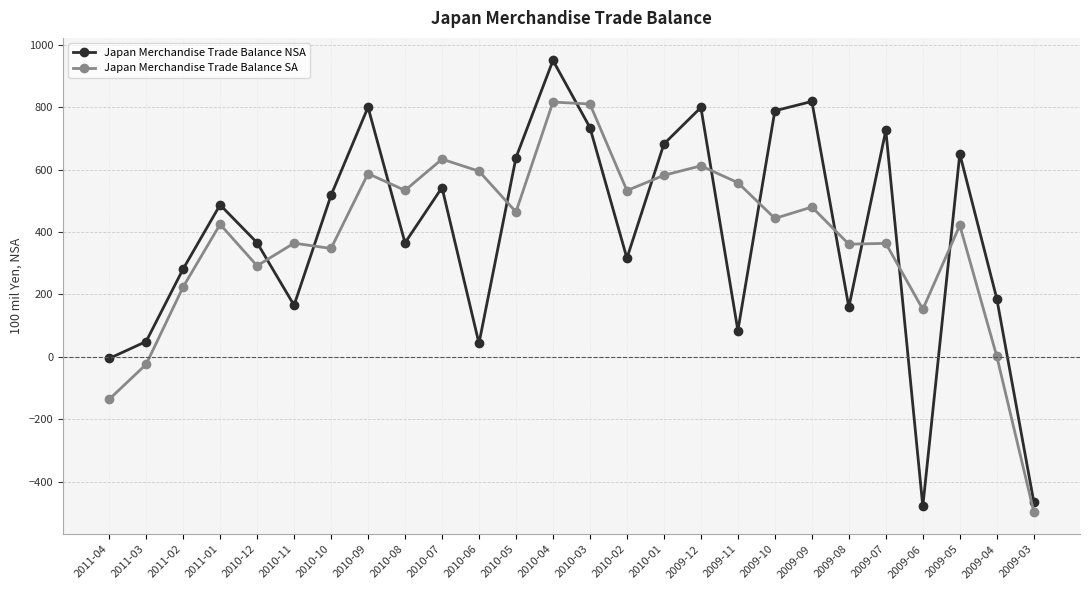

Rank the series by their maximum value, from lowest to highest.

Japan Merchandise Trade Balance SA, Japan Merchandise Trade Balance NSA